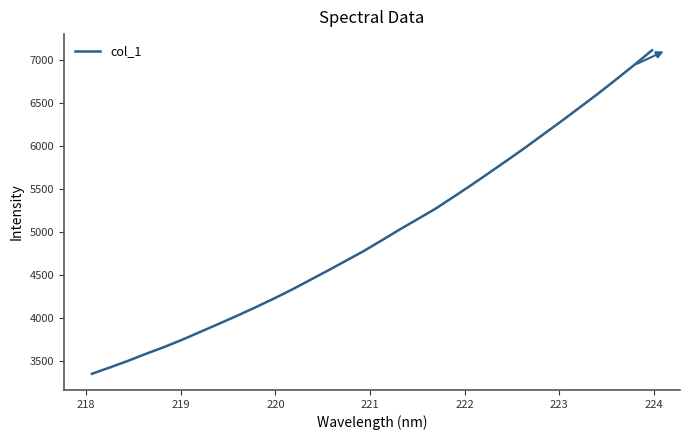

What is the difference between the maximum and minimum values?

3763.8